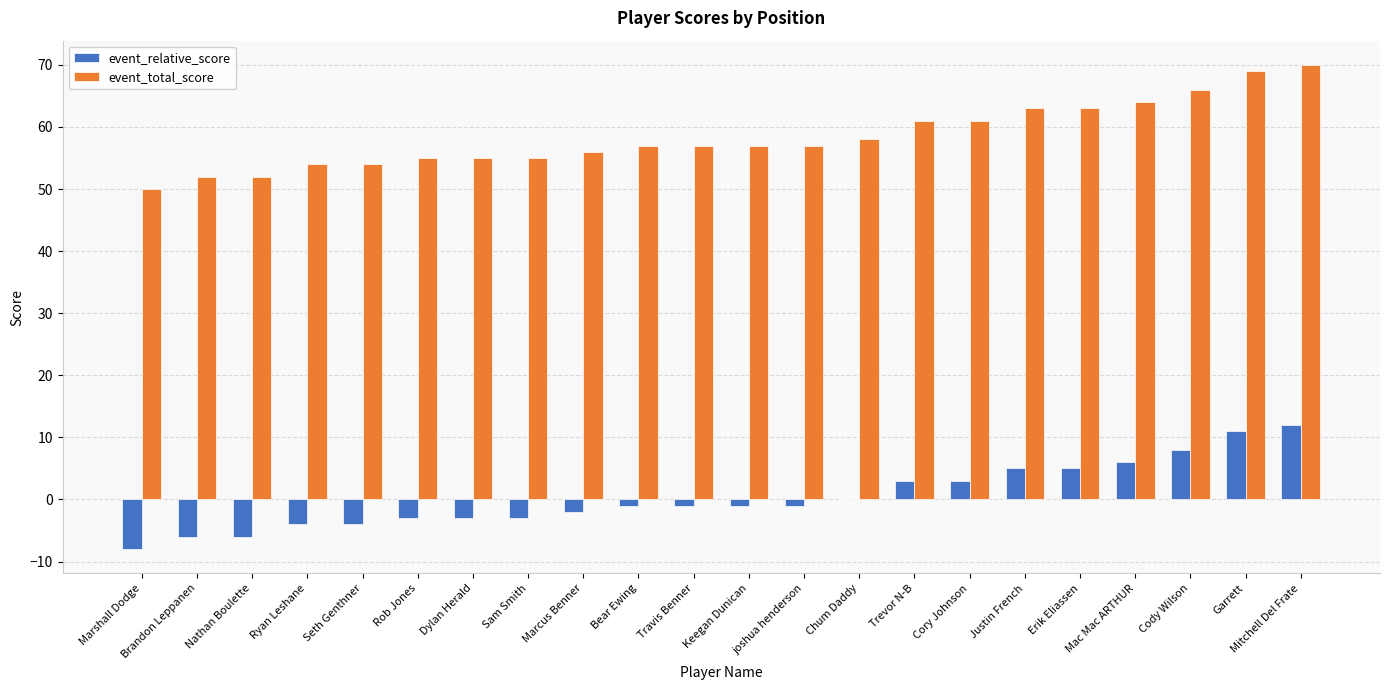

Reading left to right, extract all data points from this chart.

event_relative_score: Marshall Dodge=-8	Brandon Leppanen=-6	Nathan Boulette=-6	Ryan Leshane=-4	Seth Genthner=-4	Rob Jones=-3	Dylan Herald=-3	Sam Smith=-3	Marcus Benner=-2	Bear Ewing=-1	Travis Benner=-1	Keegan Dunican=-1	joshua henderson=-1	Chum Daddy=0	Trevor N-B=3	Cory Johnson=3	Justin French=5	Erik Eliassen=5	Mac Mac ARTHUR=6	Cody Wilson=8	Garrett=11	Mitchell Del Frate=12
event_total_score: Marshall Dodge=50	Brandon Leppanen=52	Nathan Boulette=52	Ryan Leshane=54	Seth Genthner=54	Rob Jones=55	Dylan Herald=55	Sam Smith=55	Marcus Benner=56	Bear Ewing=57	Travis Benner=57	Keegan Dunican=57	joshua henderson=57	Chum Daddy=58	Trevor N-B=61	Cory Johnson=61	Justin French=63	Erik Eliassen=63	Mac Mac ARTHUR=64	Cody Wilson=66	Garrett=69	Mitchell Del Frate=70